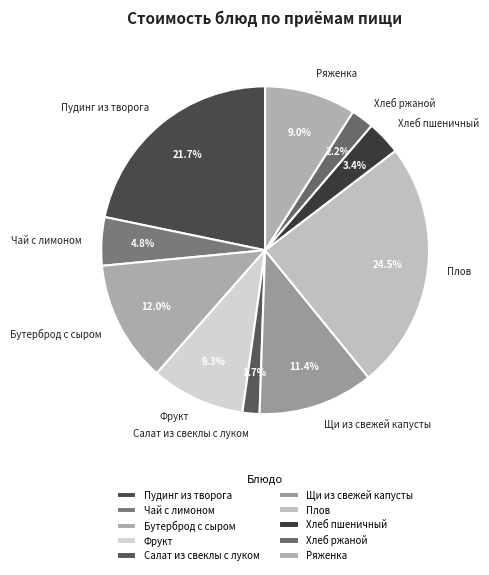

Is the sum of Хлеб пшеничный and Пудинг из творога greater than half?

No